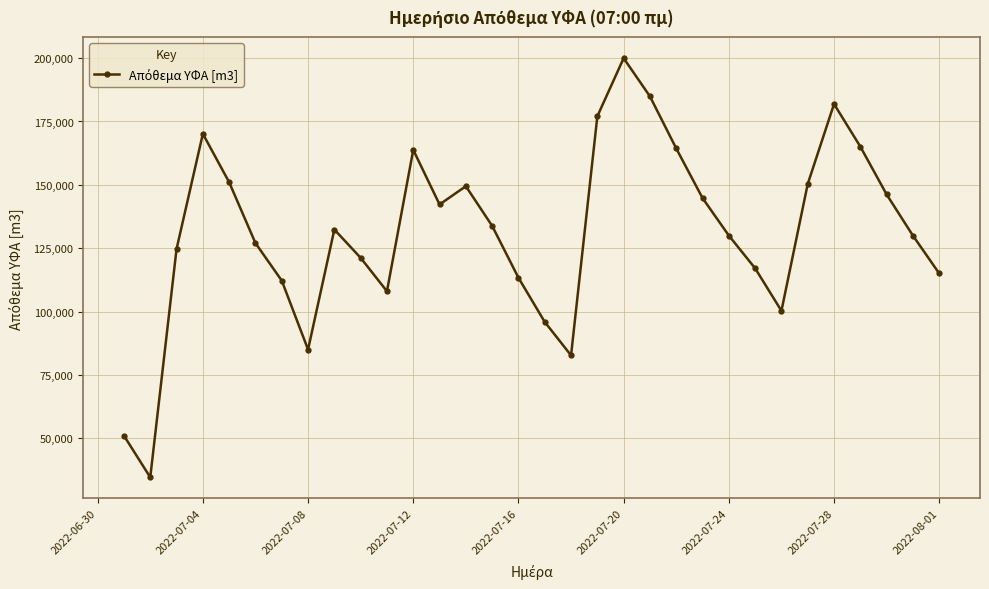

How many points are higher than both their immediate neighbors (excluding endpoints)?

6